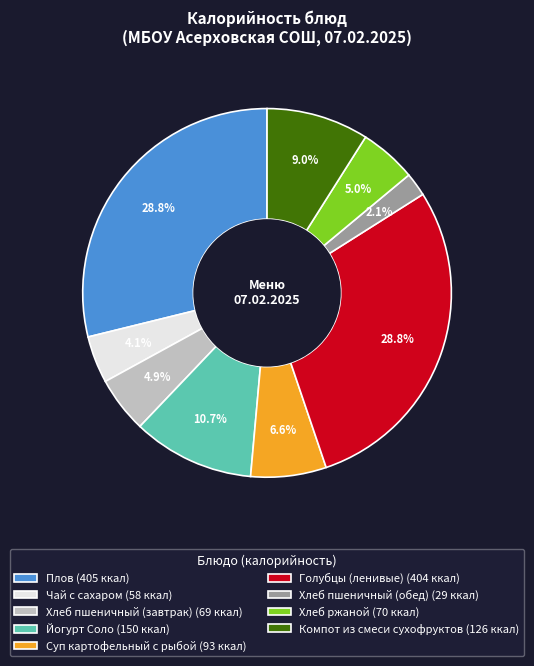

How many segments does this pie chart have?

9